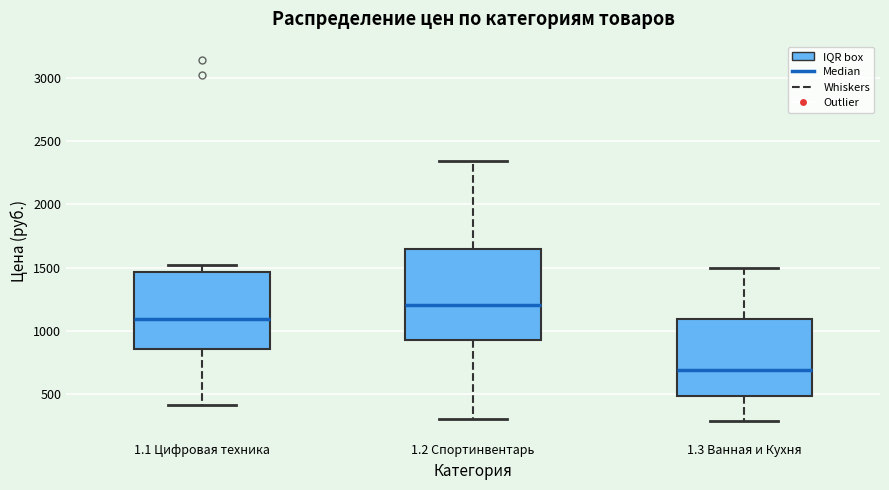

Reading left to right, read every box against the y-axis: the position of its median line, the range the box covers, and the ends of its whiskers. The values are not printed on the chart, so give them approximately, as read against the axis.

1.1 Цифровая техника: median 1100, box 850 to 1450, whiskers 400 to 1500
1.2 Спортинвентарь: median 1200, box 950 to 1650, whiskers 300 to 2350
1.3 Ванная и Кухня: median 700, box 500 to 1100, whiskers 300 to 1500